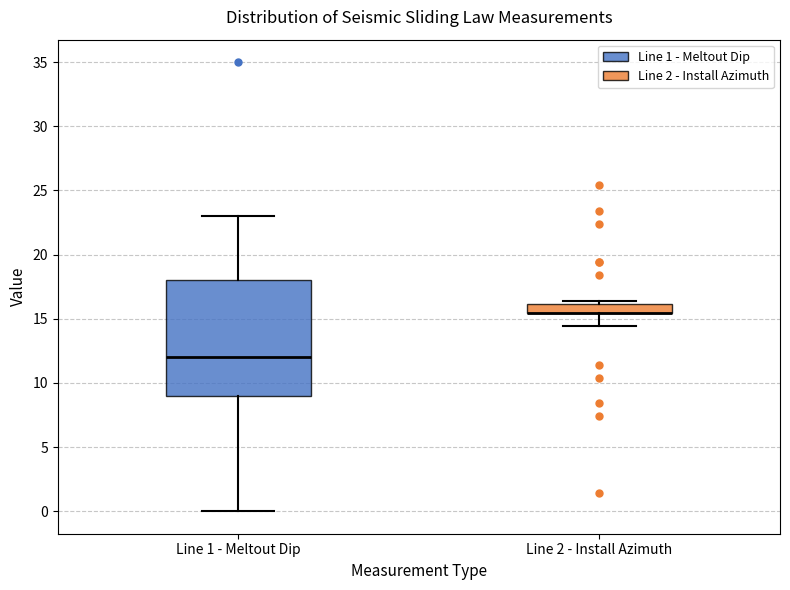

Which box is the tallest, from its lower edge to its upper edge?

Line 1 - Meltout Dip